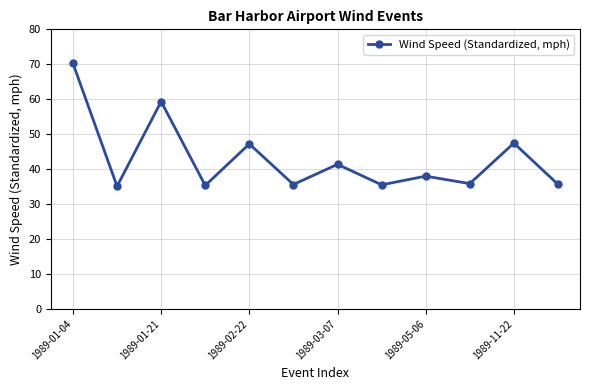

What is the maximum value shown in the chart?

70.3